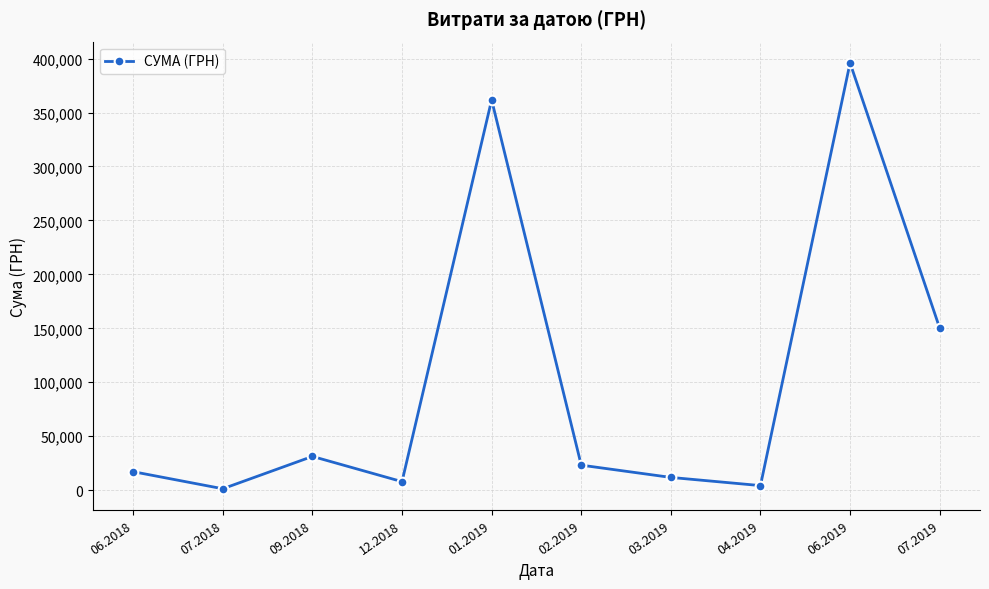

True or false: the data has more than 2 interior local peaks.

True